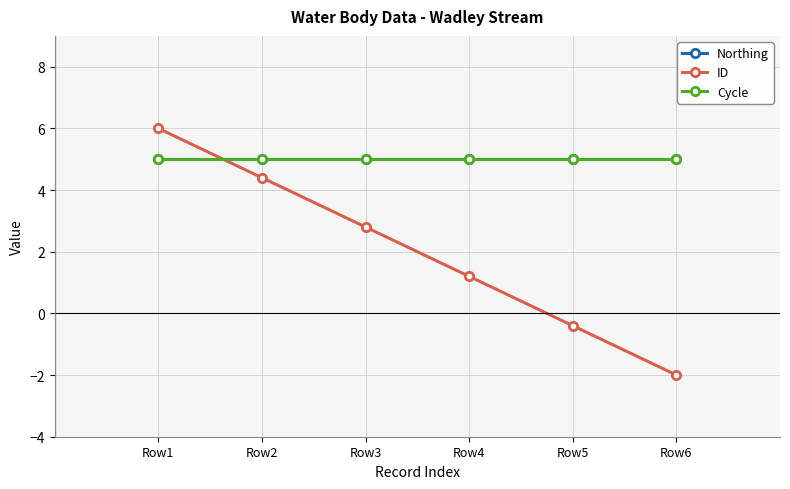

Rank the series by their maximum value, from lowest to highest.

Northing, Cycle, ID